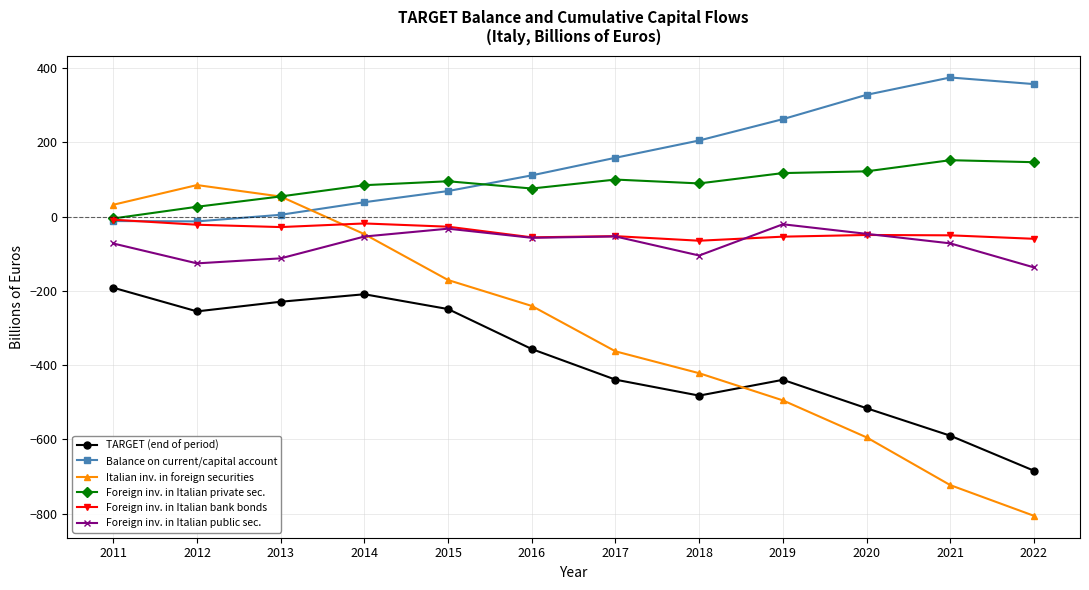

Does the chart have visible grid lines?

Yes